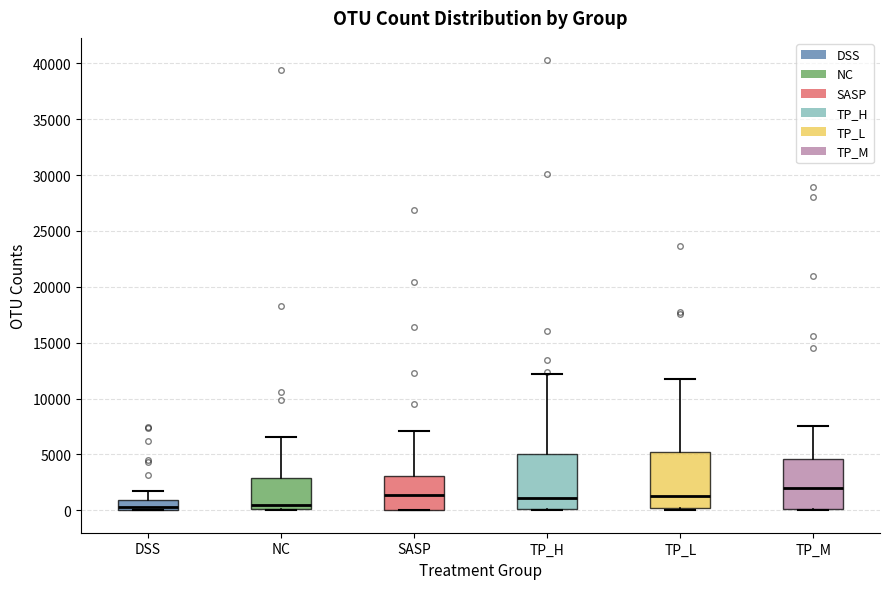

Which box has the highest median line?

TP_M